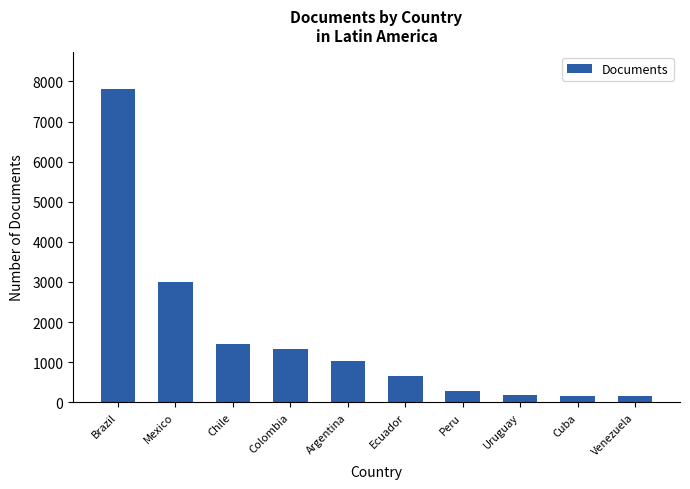

What is the ratio of the value at Uruguay to the value at Ecuador?

0.3